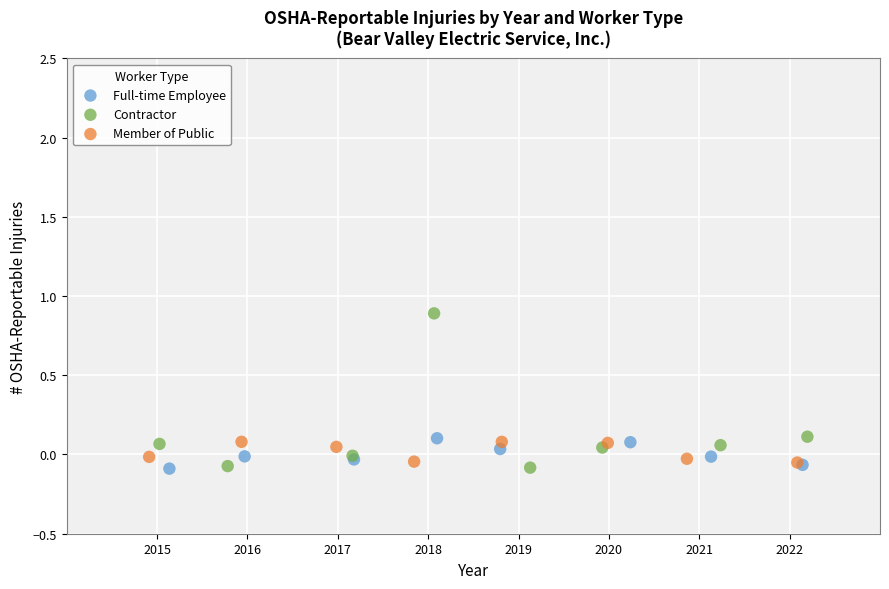

What are all the series names shown in the legend?

Full-time Employee, Contractor, Member of Public